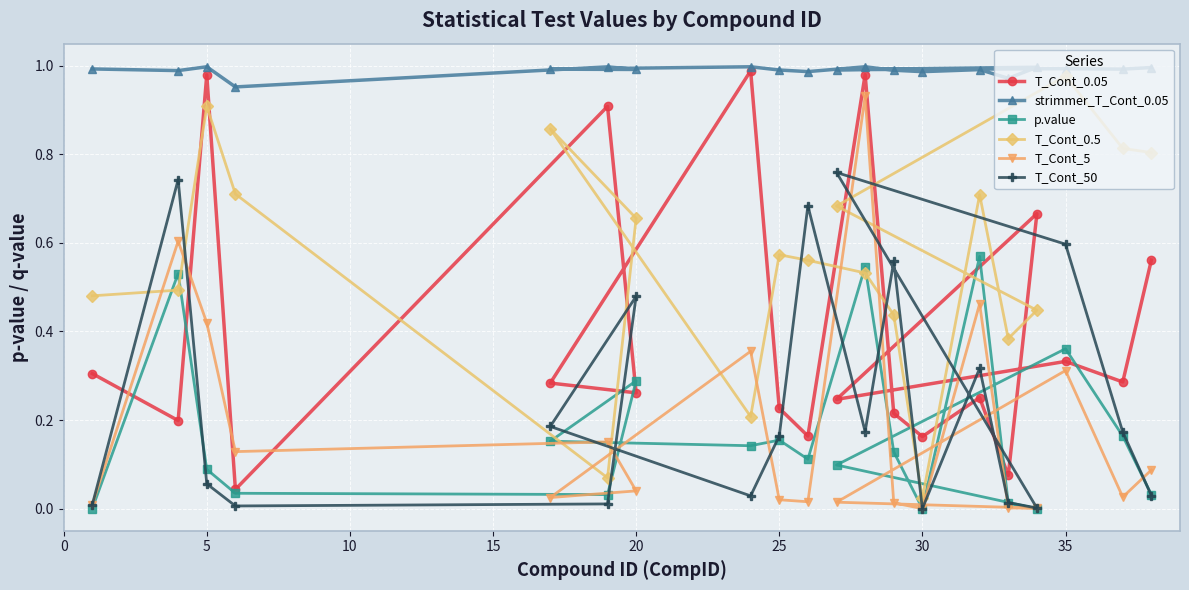

Is this an area chart (filled region under the line)?

No